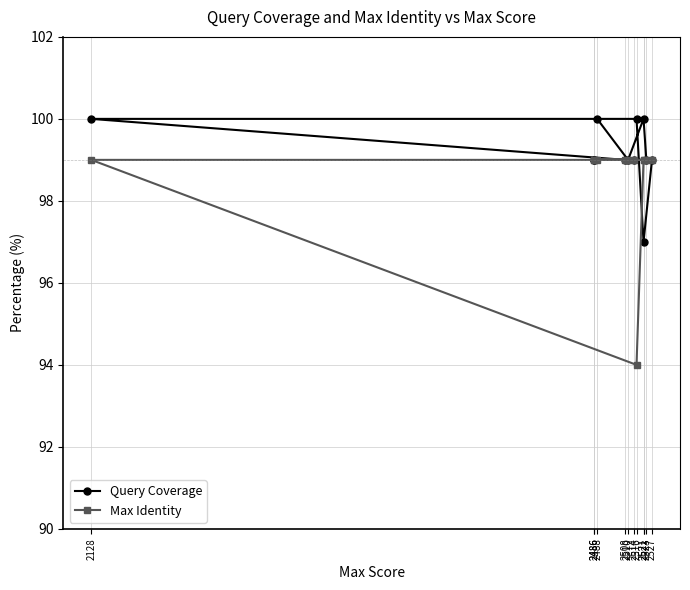

The value of Max Identity at 2521 is 51. True or false?

False